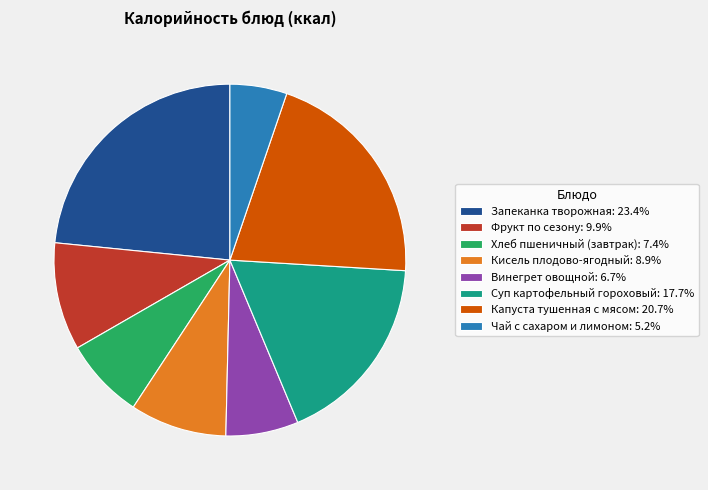

Does any single category account for the majority?

No